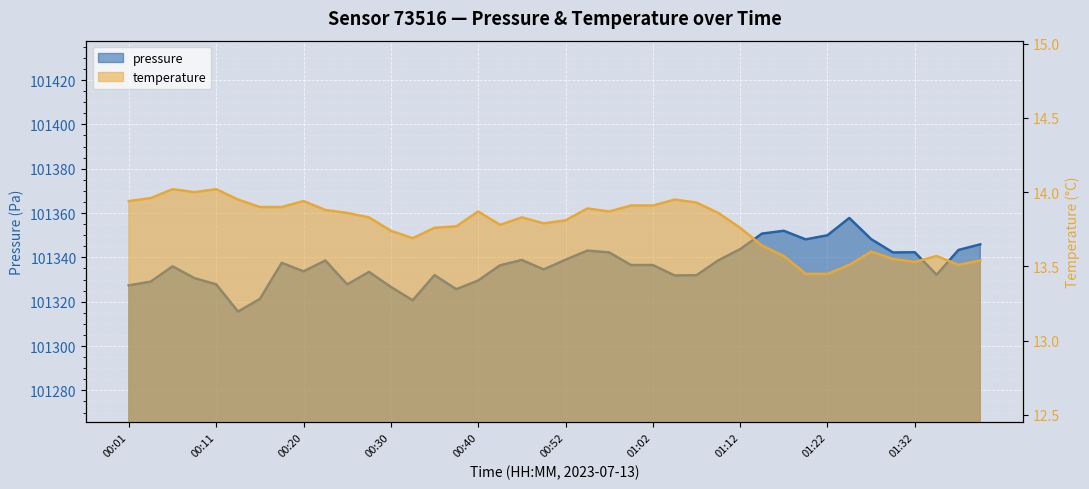

What is the average value of the pressure series?

101336.5